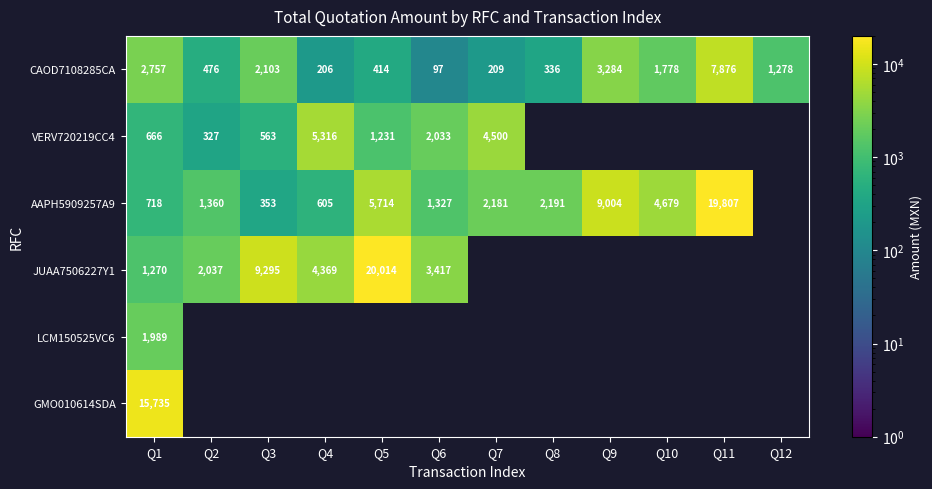

Is the value of CAOD7108285CA at Q2 greater than the value of JUAA7506227Y1 at Q1?

No